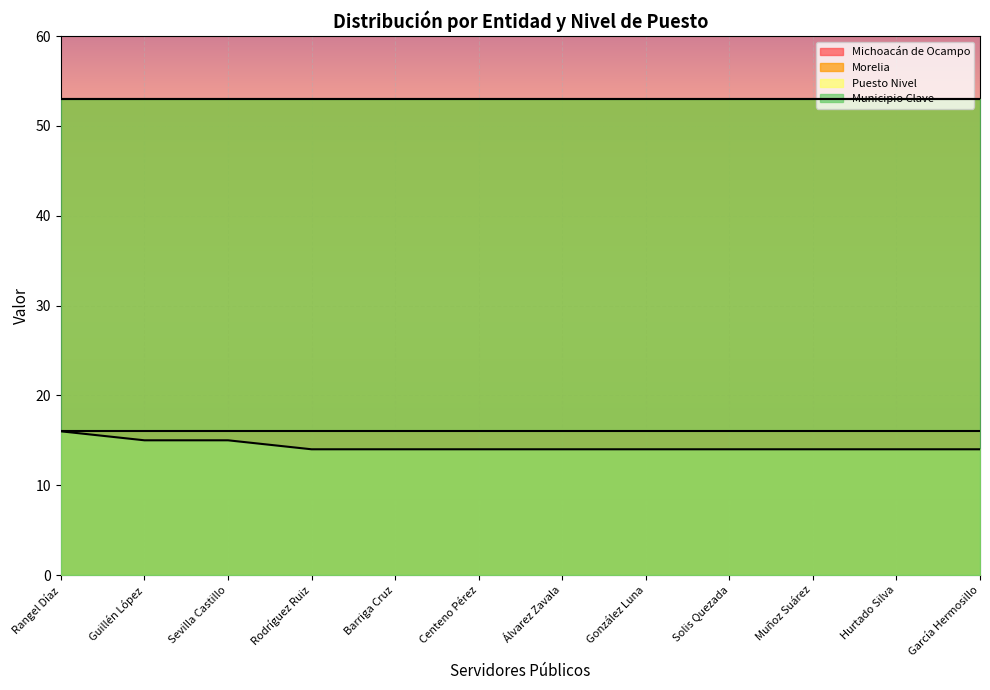

Which series has the largest total across all categories?

Morelia